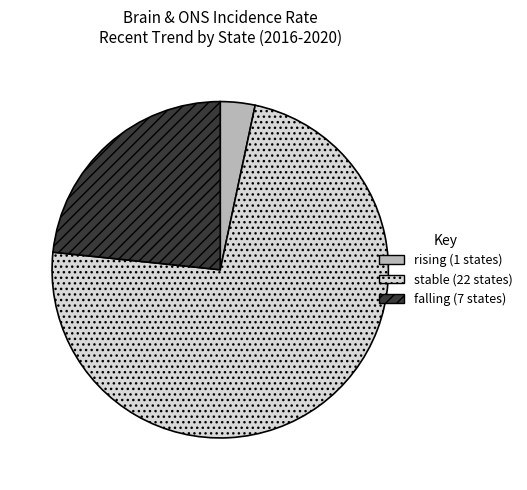

Which category has the smallest portion of the pie?

rising